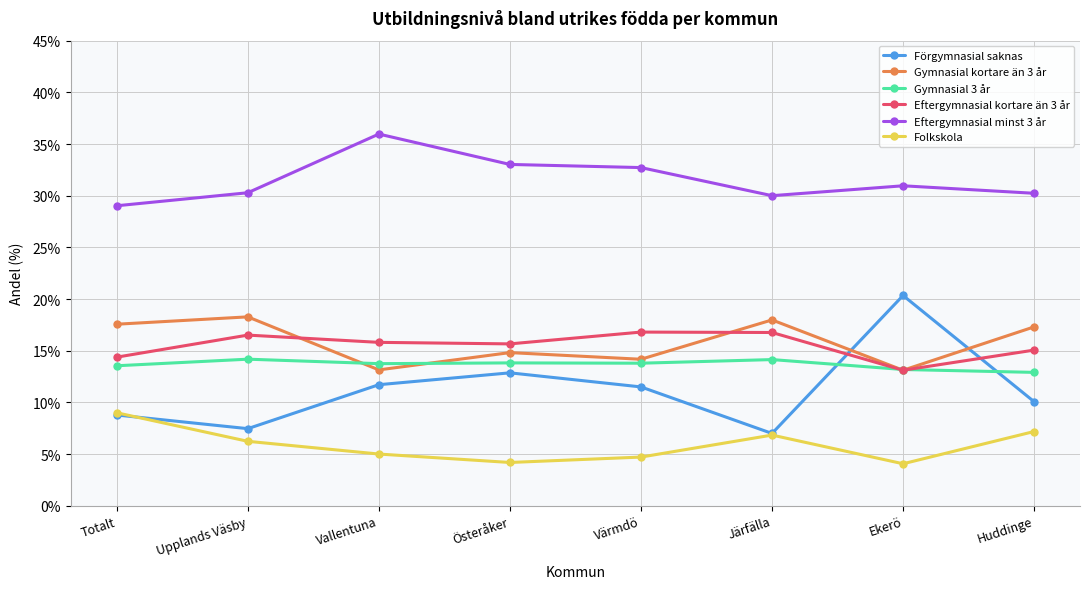

Is the value of Eftergymnasial minst 3 år at Ekerö greater than the value of Gymnasial 3 år at Värmdö?

Yes